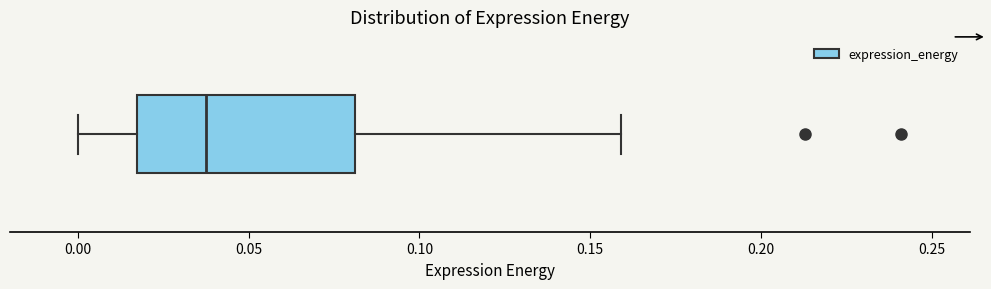

Transcribe this box plot: give where the median line is, the range the box spans, and where the two whiskers end, as read against the x-axis. The values are not printed on the chart, so give them approximately, as read against the axis.

median 0.040, box 0.015 to 0.080, whiskers 0.000 to 0.160